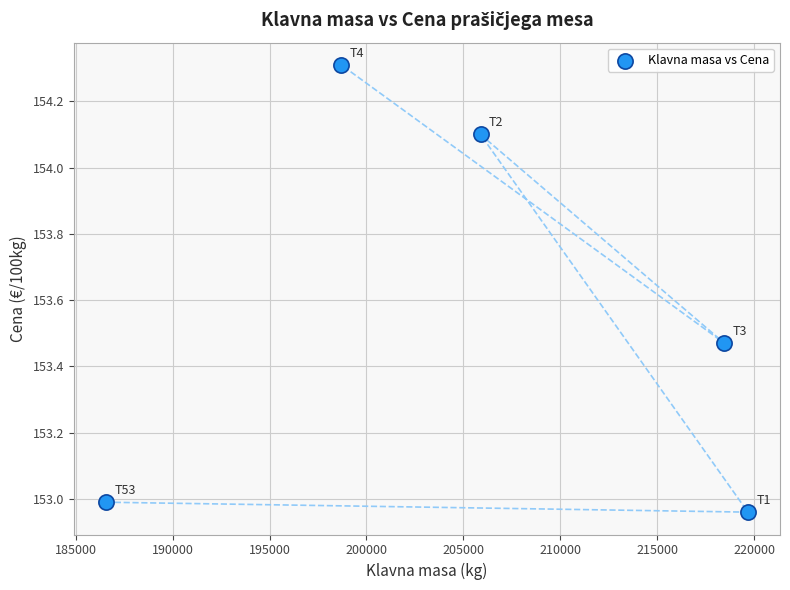

What is the average X value?

205855.4